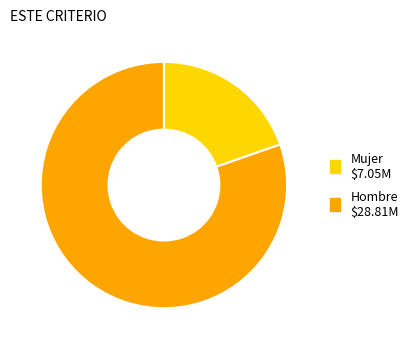

Is the sum of Hombre and Mujer greater than half?

Yes